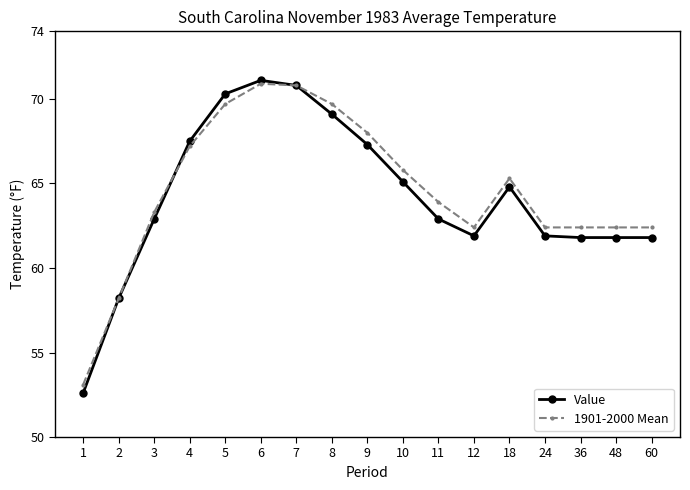

Reading left to right, list all the values displayed in this chart.

Value: 1=52.6	2=58.2	3=62.9	4=67.5	5=70.3	6=71.1	7=70.8	8=69.1	9=67.3	10=65.1	11=62.9	12=61.9	18=64.8	24=61.9	36=61.8	48=61.8	60=61.8
1901-2000 Mean: 1=53.1	2=58.2	3=63.3	4=67.2	5=69.7	6=70.9	7=70.8	8=69.7	9=68.0	10=65.8	11=63.9	12=62.4	18=65.3	24=62.4	36=62.4	48=62.4	60=62.4